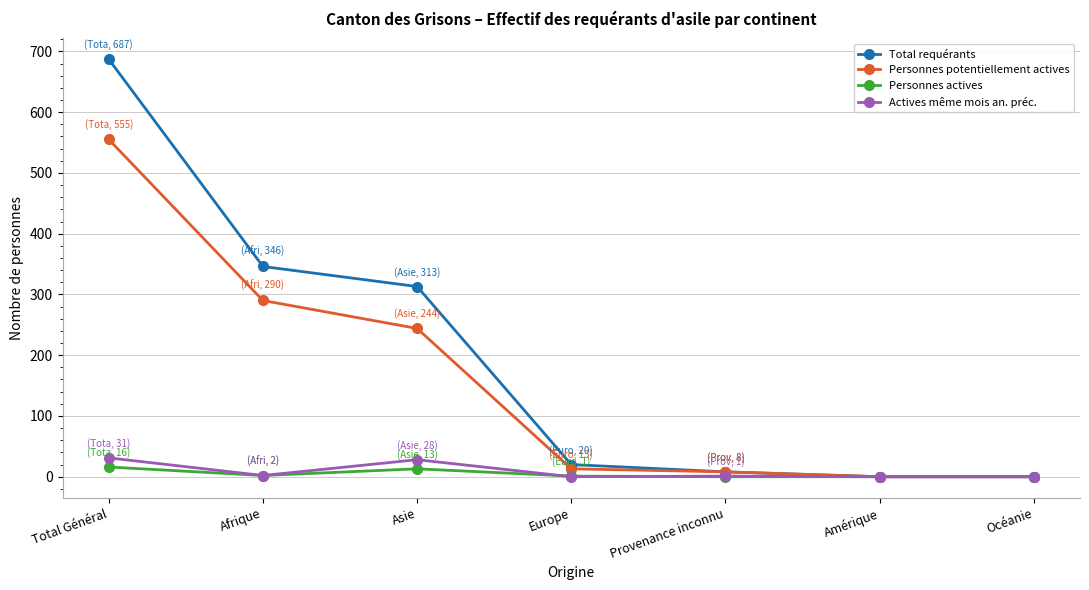

True or false: Personnes actives has a value of 0 at Océanie.

True